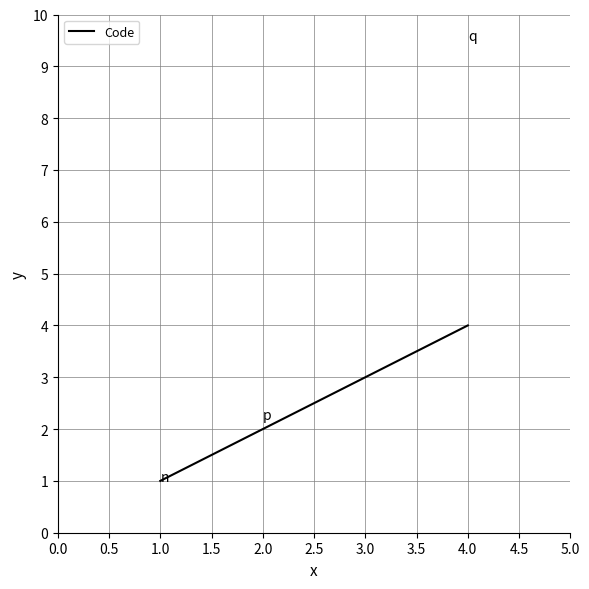

What is the change in value from 1.0 to 3.0?

+2